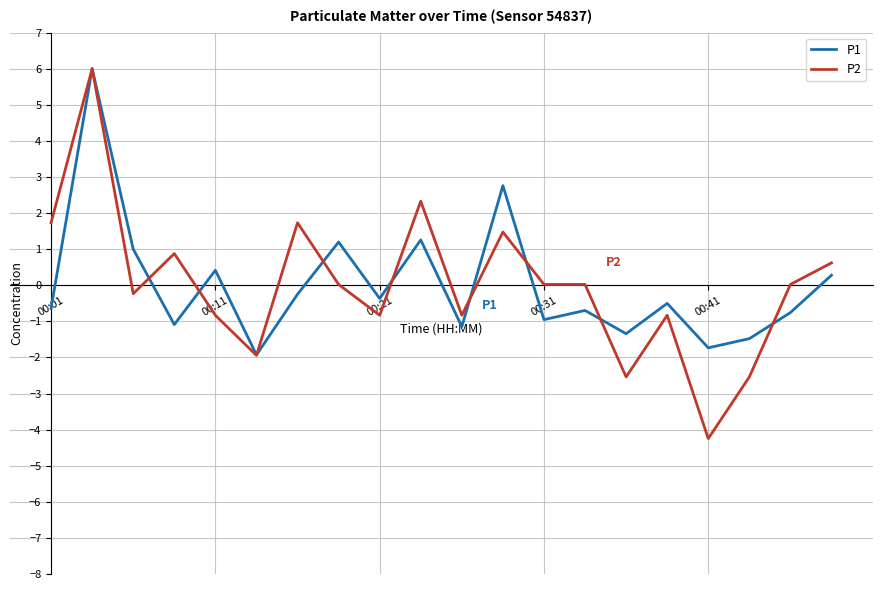

What is the minimum value for P1?

-1.9